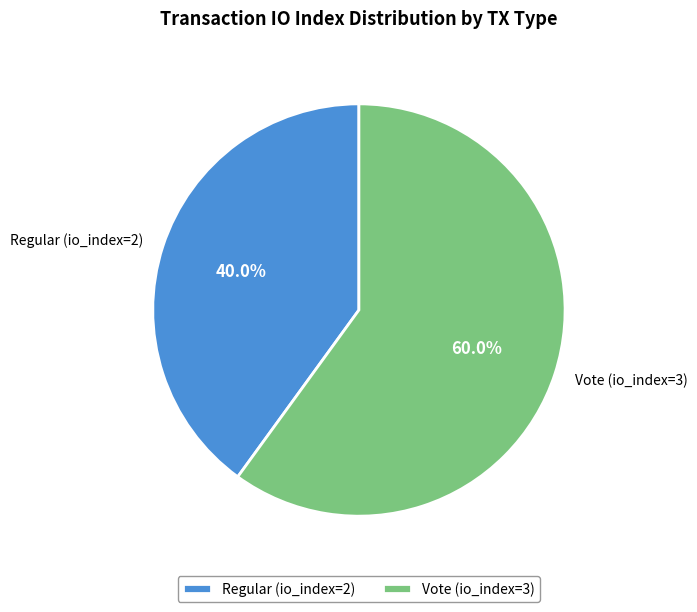

What is the smallest slice in the pie chart?

Regular (io_index=2)